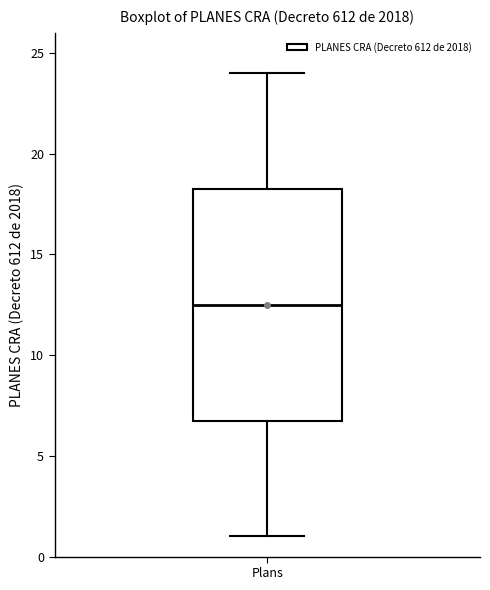

Read this box plot against the y-axis: the position of the median line, the range covered by the box, and the ends of both whiskers. The values are not printed on the chart, so give them approximately, as read against the axis.

median 12.5, box 7.0 to 18.5, whiskers 1.0 to 24.0